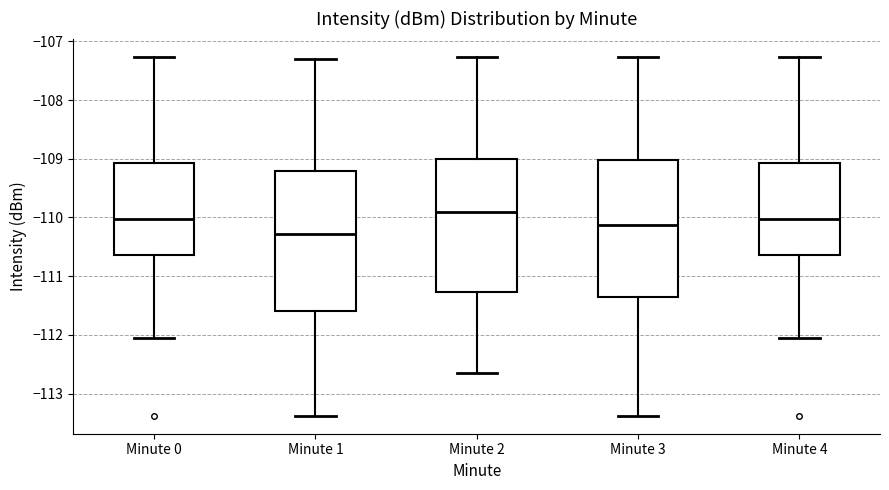

Reading left to right, transcribe this box plot: for each box, give where its median line is, the range the box spans, and where its two whiskers end, as read against the y-axis. The values are not printed on the chart, so give them approximately, as read against the axis.

Minute 0: median -110.0, box -110.6 to -109.1, whiskers -112.1 to -107.3
Minute 1: median -110.3, box -111.6 to -109.2, whiskers -113.4 to -107.3
Minute 2: median -109.9, box -111.3 to -109.0, whiskers -112.7 to -107.3
Minute 3: median -110.1, box -111.4 to -109.0, whiskers -113.4 to -107.3
Minute 4: median -110.0, box -110.6 to -109.1, whiskers -112.1 to -107.3